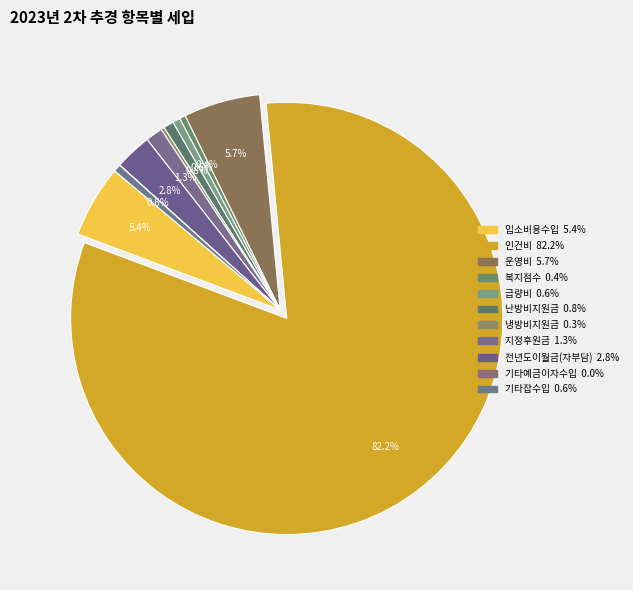

What is the largest slice in the pie chart?

인건비